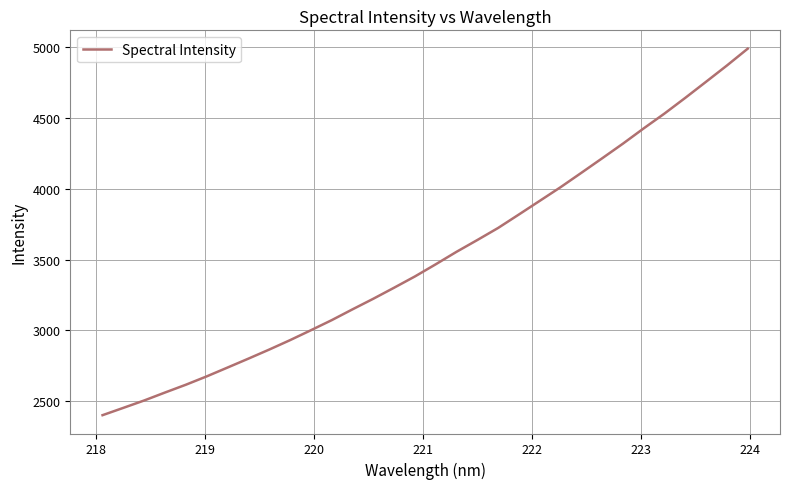

Reading left to right, transcribe all the data shown in this chart.

2400.0	2451.7	2503.9	2560.2	2615.2	2674.1	2736.5	2799.4	2863.5	2930.0	3000.0	3071.4	3147.8	3222.8	3300.8	3380.4	3466.4	3554.6	3638.0	3723.3	3818.6	3914.8	4011.2	4112.9	4215.5	4319.1	4427.2	4532.0	4643.0	4756.7	4871.2	4990.1